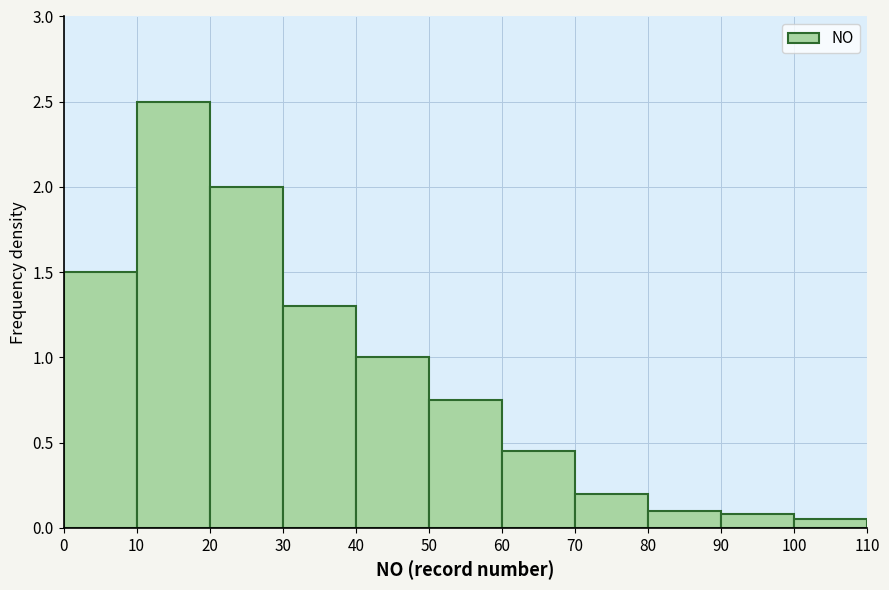

Reading left to right, list every bar in this chart as the range it spans on the x-axis followed by its height. The values are not printed on the chart, so give them approximately, as read against the axis.

0 to 10: 1.50
10 to 20: 2.50
20 to 30: 2.00
30 to 40: 1.30
40 to 50: 1.00
50 to 60: 0.75
60 to 70: 0.45
70 to 80: 0.20
80 to 90: 0.10
90 to 100: 0.10
100 to 110: 0.05